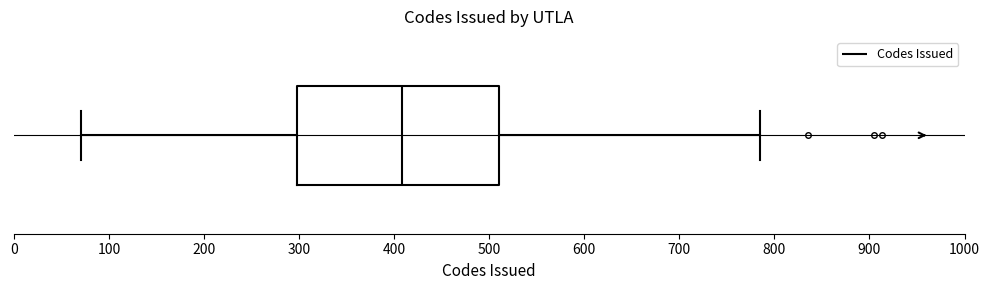

Where does the median line of the box sit on the x-axis? The values are not printed on the chart, so give them approximately, as read against the axis.

410